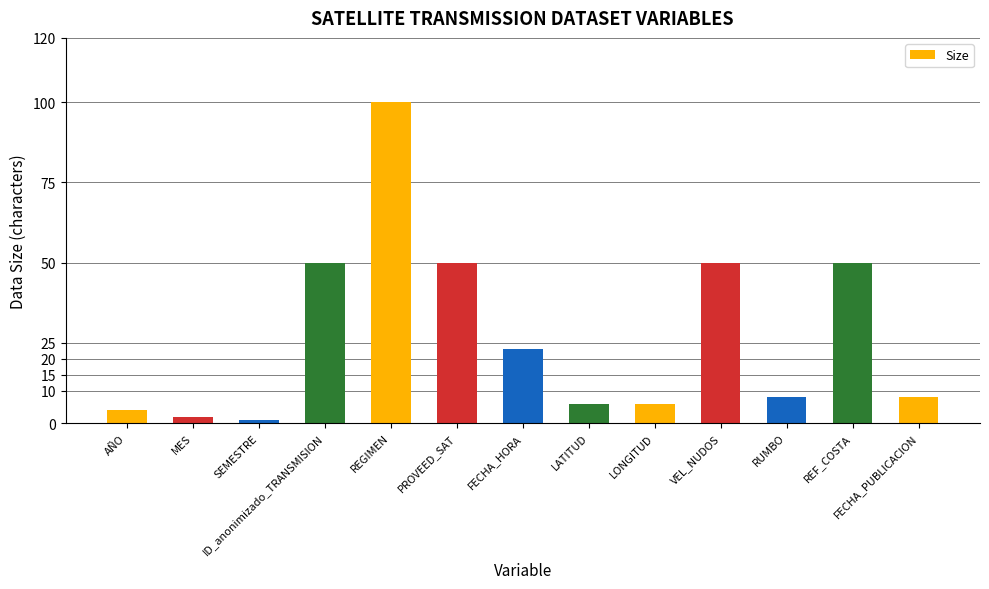

Count the number of categories in the chart.

13